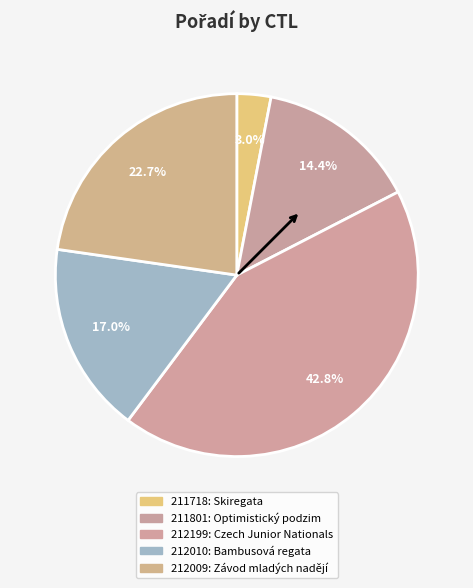

Is it true that 211718 is 3% of the pie?

True